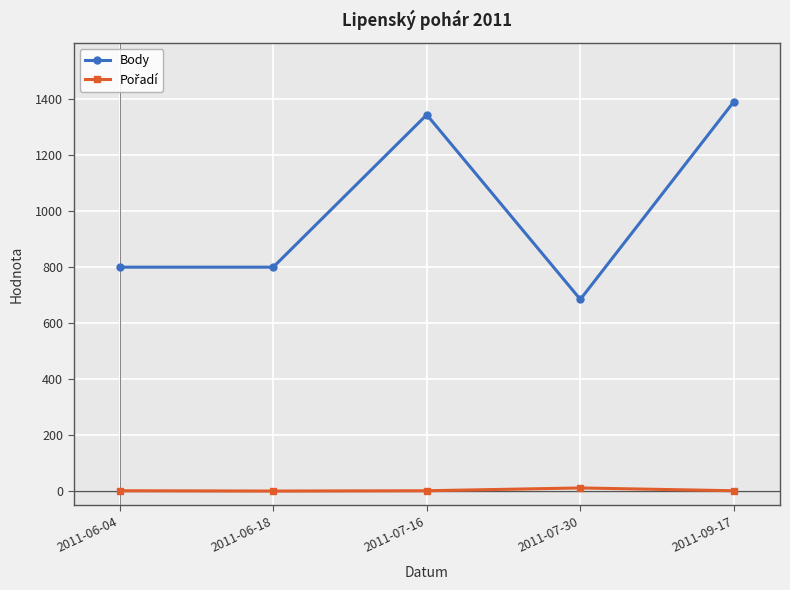

The value of Body at 2011-06-04 is 800. True or false?

True